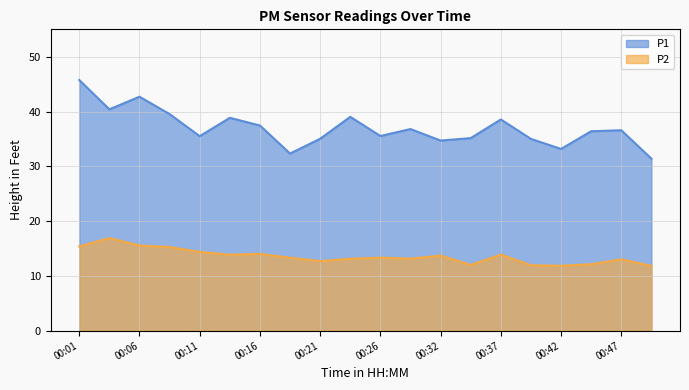

True or false: P1 and P2 intersect in this chart.

False